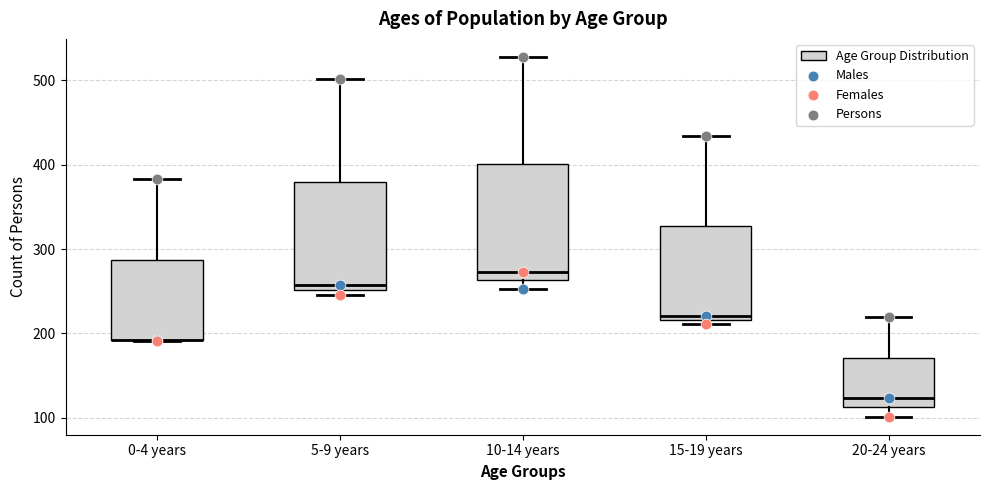

Reading left to right, transcribe this box plot: for each box, give where its median line is, the range the box spans, and where its two whiskers end, as read against the y-axis. The values are not printed on the chart, so give them approximately, as read against the axis.

0-4 years: median 190 (drawn on the box's lower edge), box 190 to 290, whiskers 190 to 380
5-9 years: median 260, box 250 to 380, whiskers 250 (just below the box's lower edge) to 500
10-14 years: median 270, box 260 to 400, whiskers 250 to 530
15-19 years: median 220 (just above the box's lower edge), box 220 to 330, whiskers 210 to 430
20-24 years: median 120, box 110 to 170, whiskers 100 to 220